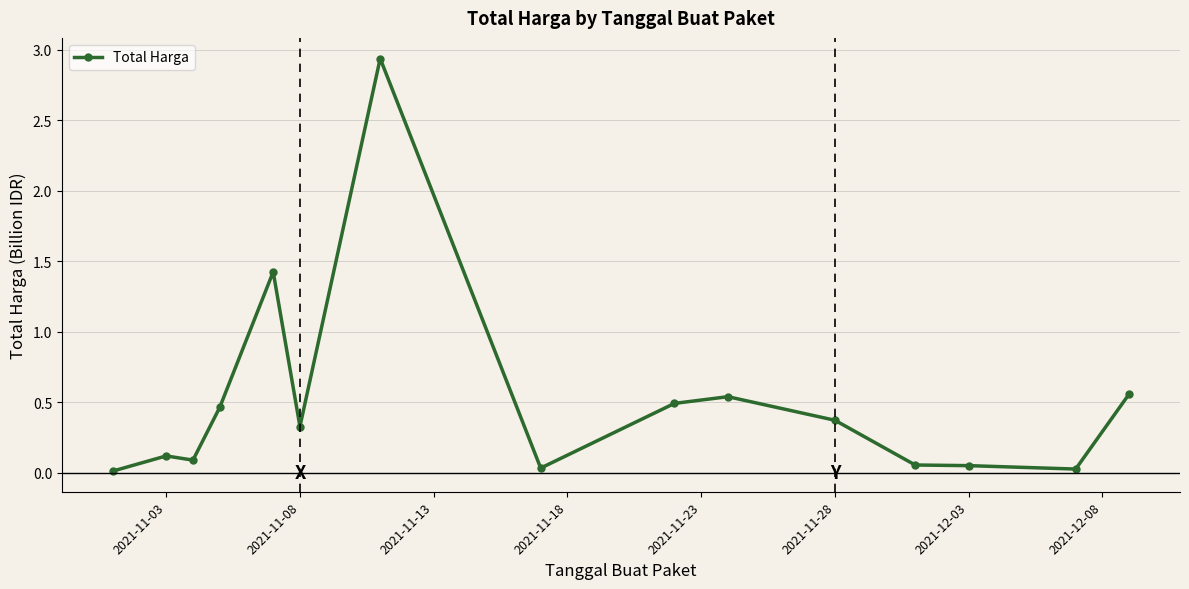

What is the difference between the second highest and minimum values?

1.4